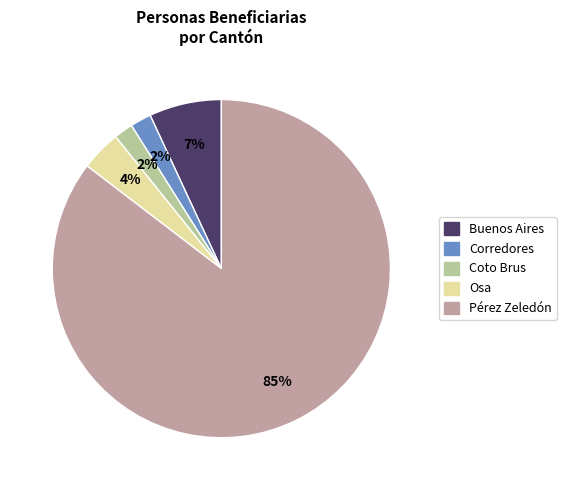

Between Buenos Aires and Pérez Zeledón, which is larger?

Pérez Zeledón